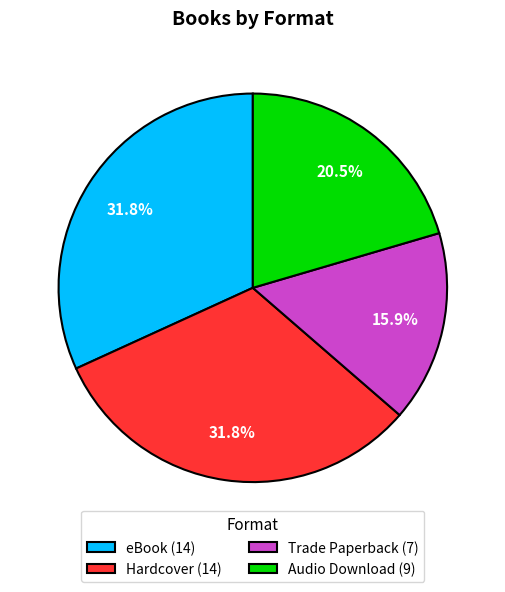

How much of the chart is everything except Hardcover?

68.2%